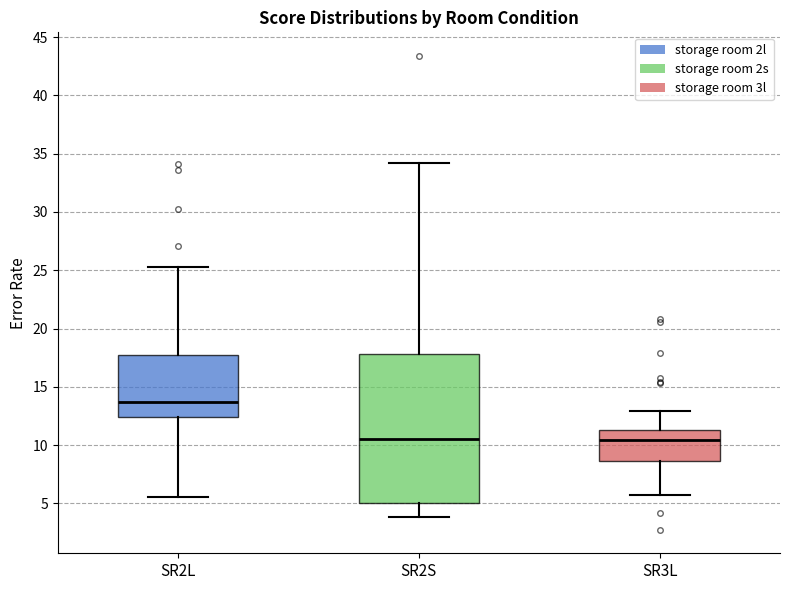

Where is the lower edge of the box for SR2L on the y-axis? The values are not printed on the chart, so give them approximately, as read against the axis.

12.5